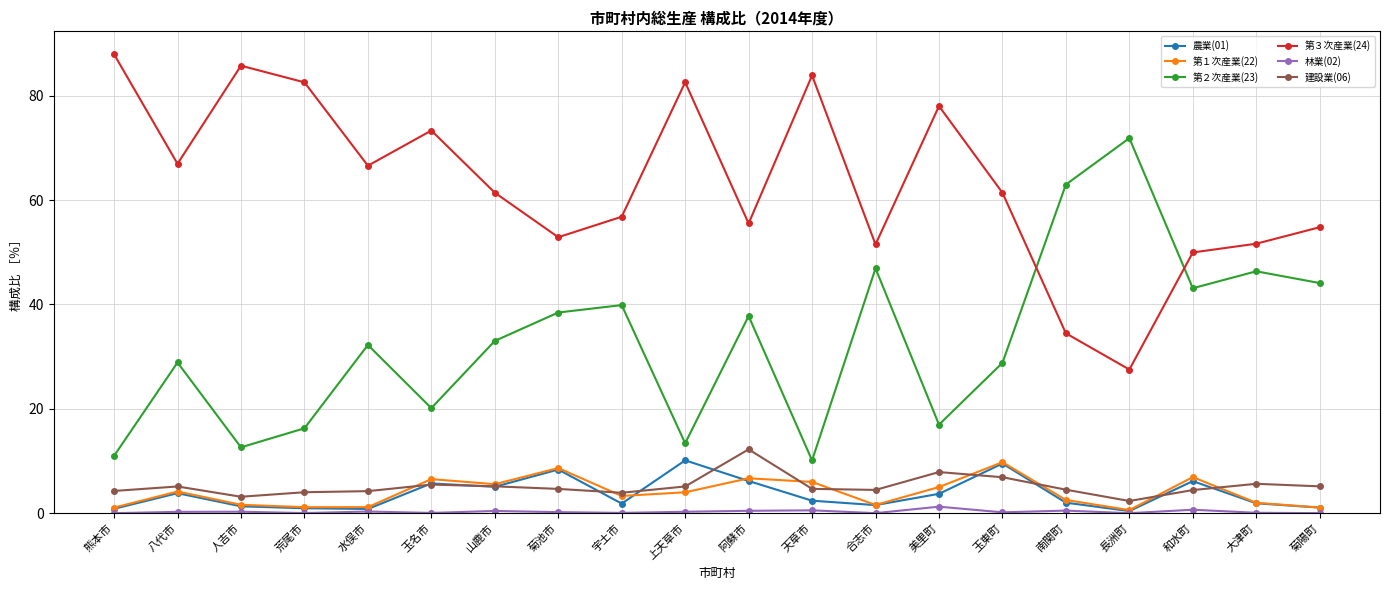

What is the spread (max minus min) of values at 上天草市?

82.3